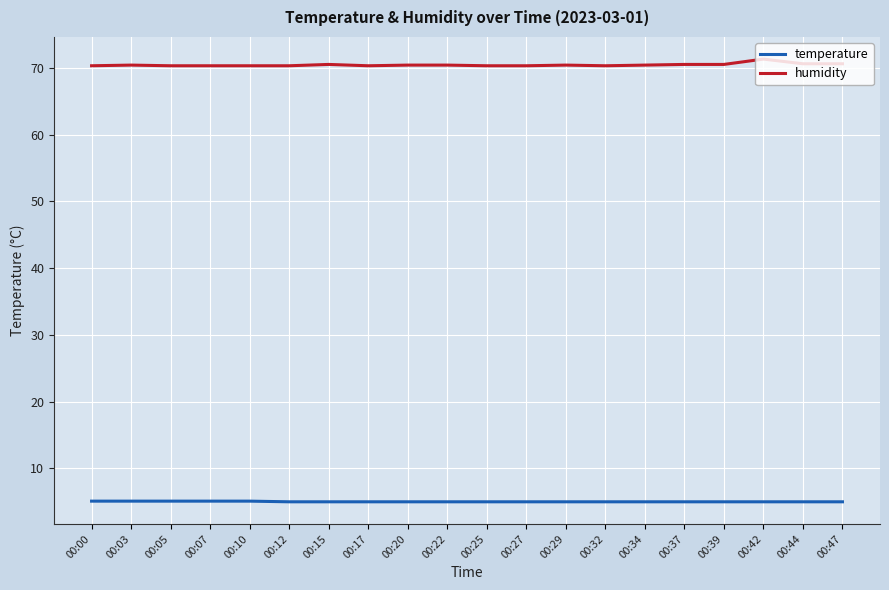

What is the difference between the highest and lowest values at 00:39?

65.5